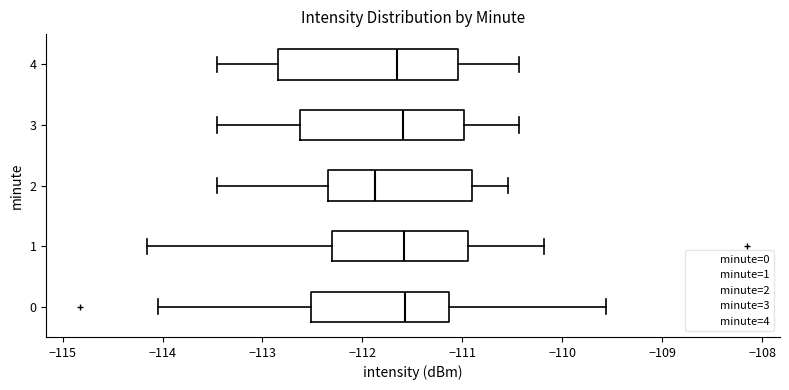

Which box is the widest, from its left edge to its right edge?

4